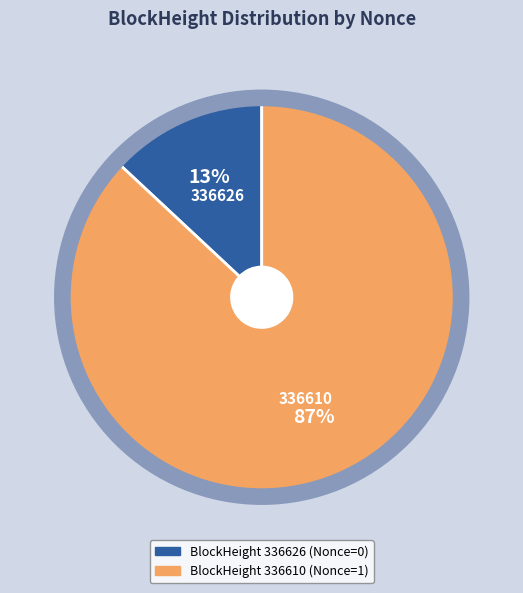

To the nearest percent, what is the average slice percentage?

50%